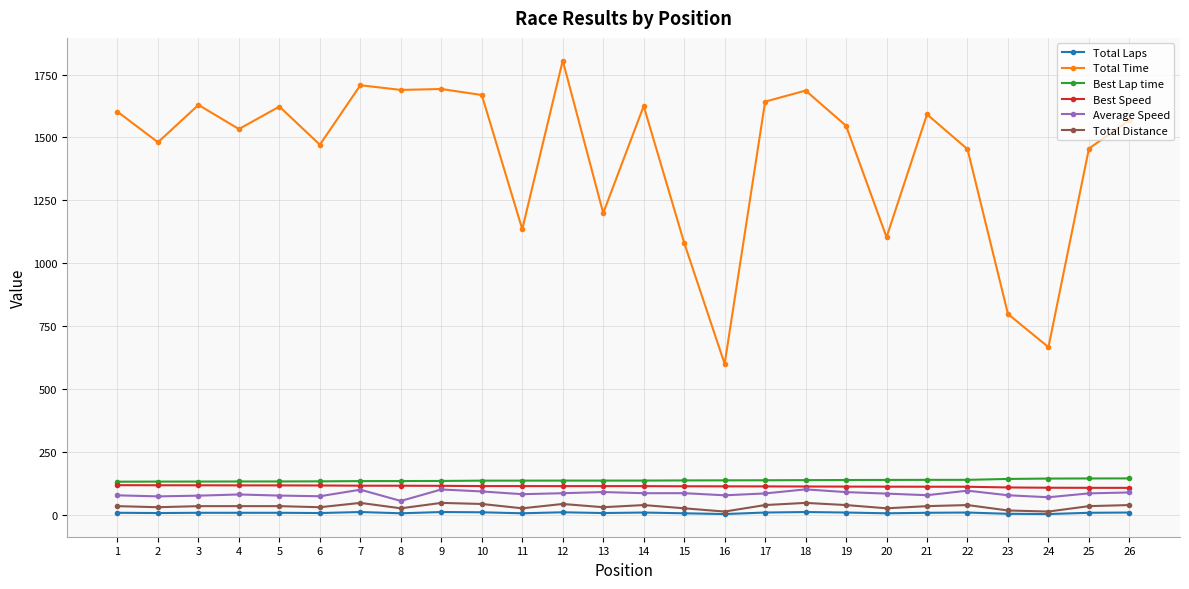

What is the average value of the Best Speed series?

113.4